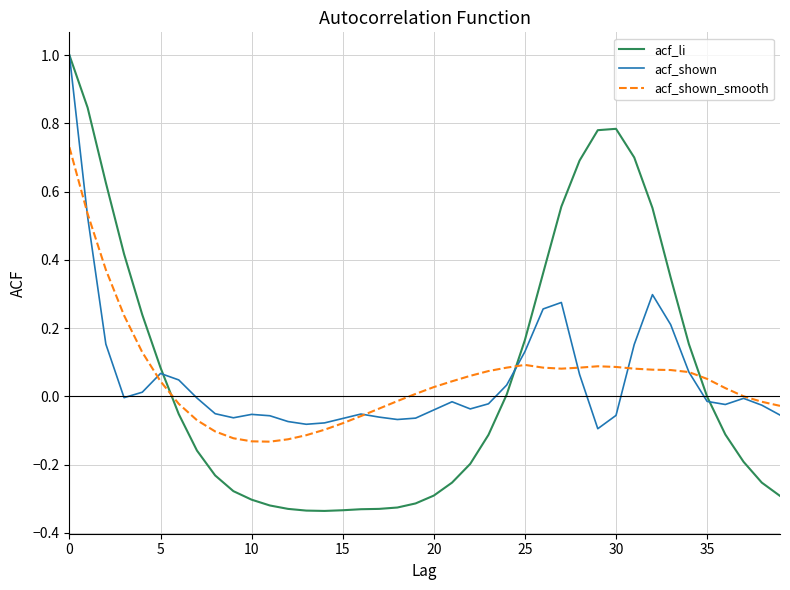

Which series has the widest spread of values?

acf_li